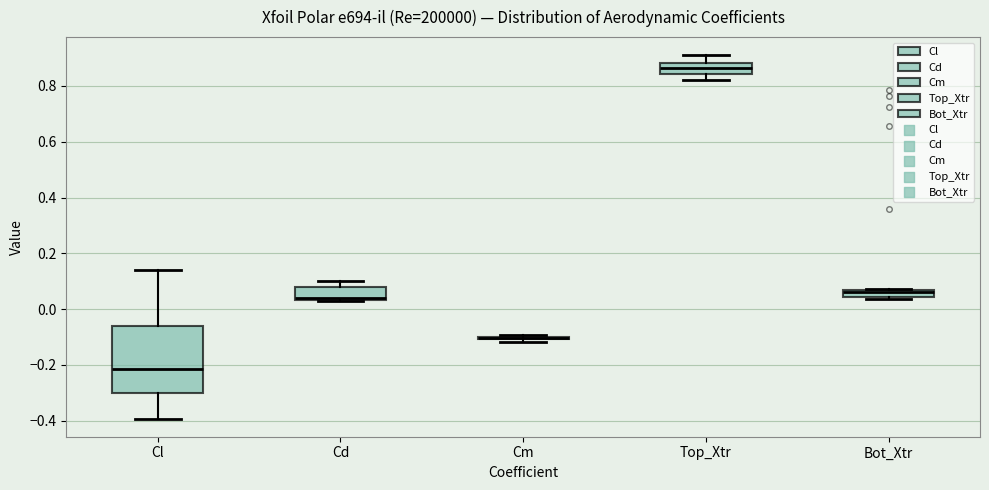

Where is the upper edge of the box for Cl on the y-axis? The values are not printed on the chart, so give them approximately, as read against the axis.

-0.06